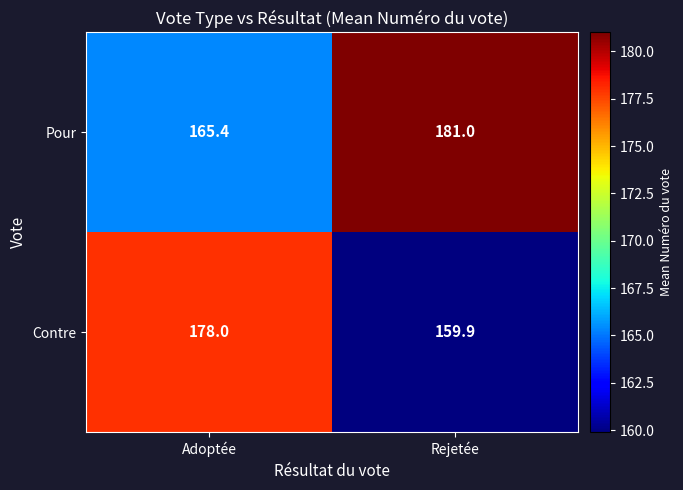

Which category has the highest value in the Contre series?

Adoptée